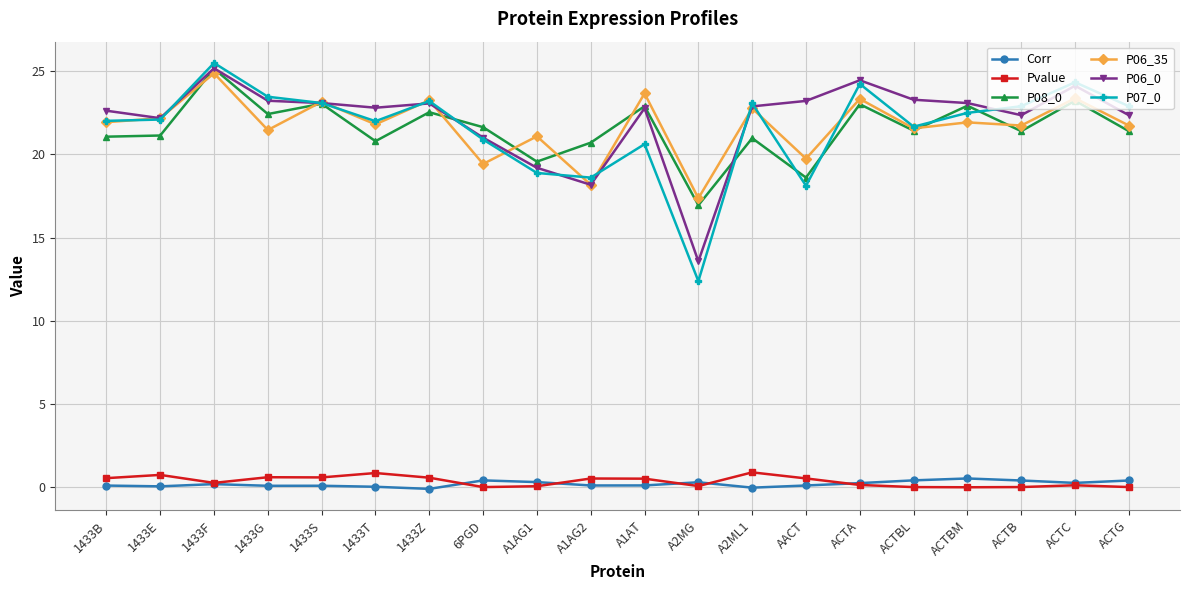

What is the label of the 14th point from the left?

AACT